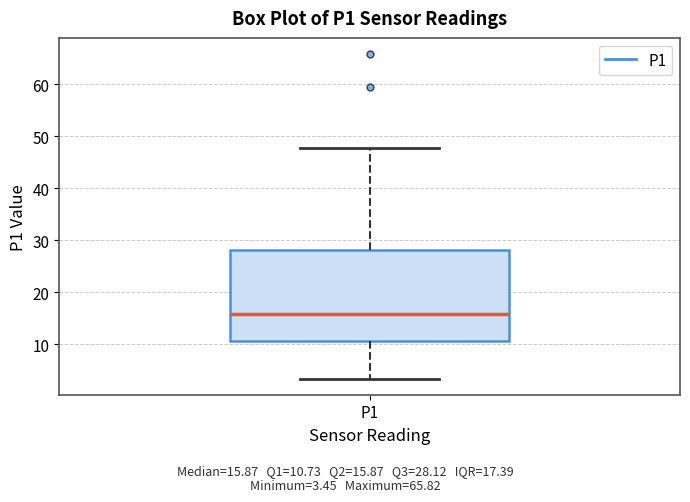

Transcribe this box plot: give where the median line is, the range the box spans, and where the two whiskers end, as read against the y-axis. The values are not printed on the chart, so give them approximately, as read against the axis.

median 16, box 11 to 28, whiskers 3 to 48